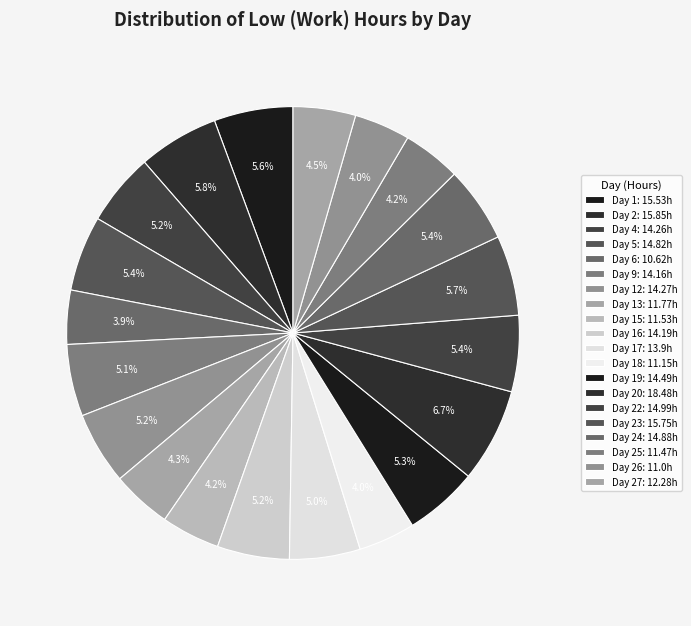

How many segments does this pie chart have?

20